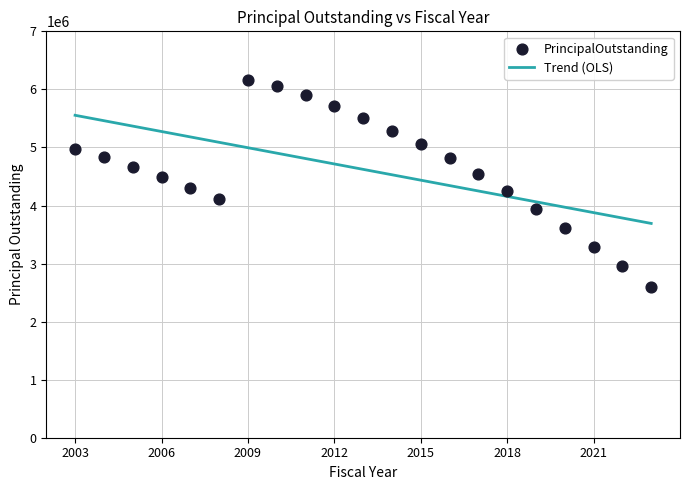

How many data points are displayed?

21